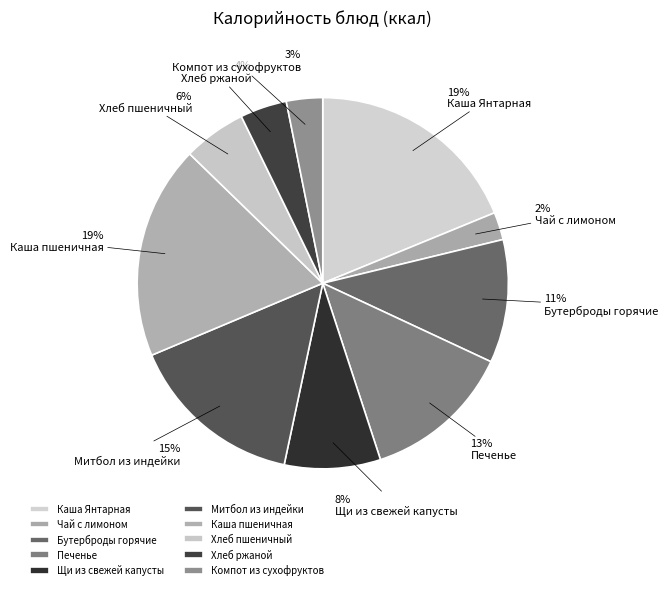

Approximately how many times larger is the value at Митбол из индейки compared to Компот из сухофруктов?

4.9